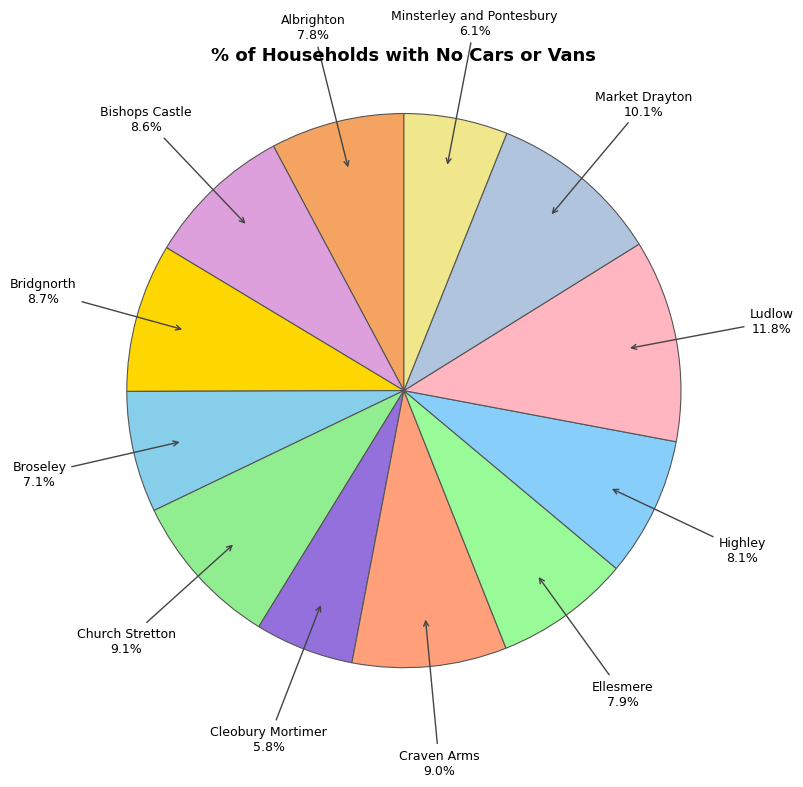

Does Albrighton account for over 50% of the chart?

No